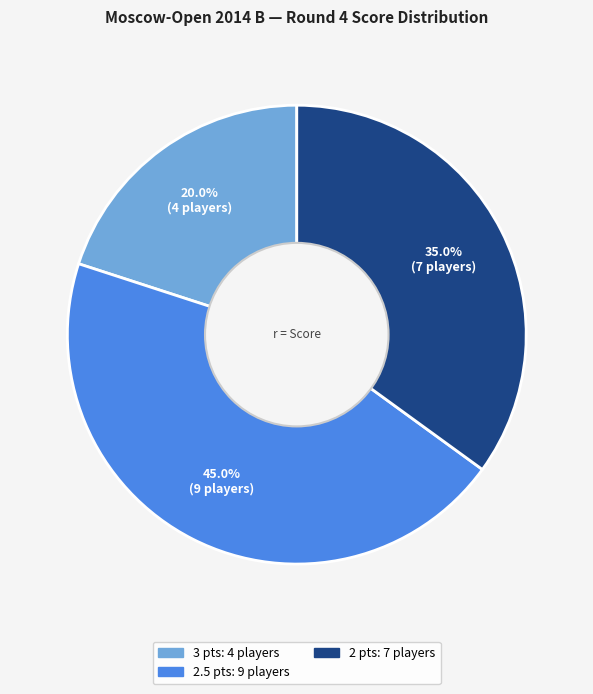

Is there a majority slice in this chart?

No